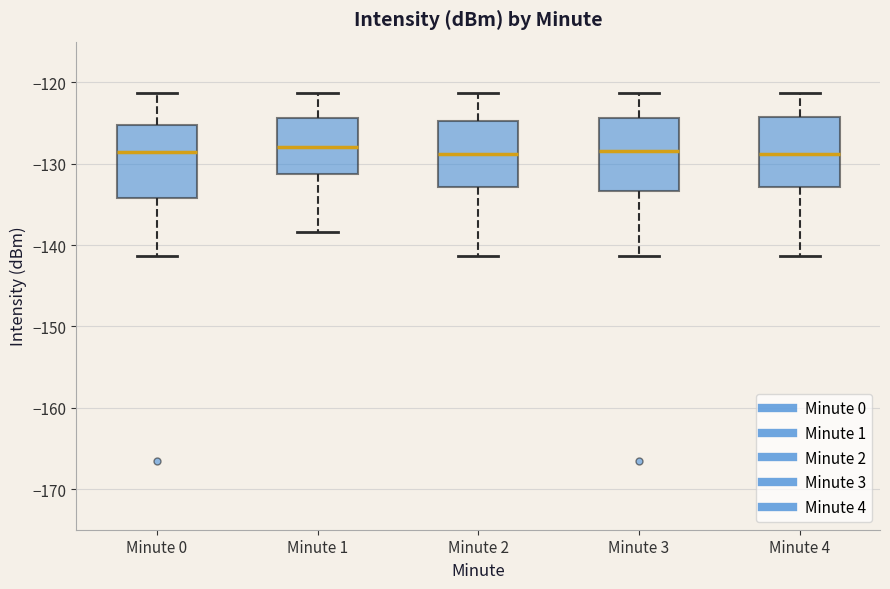

Reading left to right, transcribe this box plot: for each box, give where its median line is, the range the box spans, and where its two whiskers end, as read against the y-axis. The values are not printed on the chart, so give them approximately, as read against the axis.

Minute 0: median -129, box -134 to -125, whiskers -141 to -121
Minute 1: median -128, box -131 to -124, whiskers -138 to -121
Minute 2: median -129, box -133 to -125, whiskers -141 to -121
Minute 3: median -128, box -133 to -124, whiskers -141 to -121
Minute 4: median -129, box -133 to -124, whiskers -141 to -121